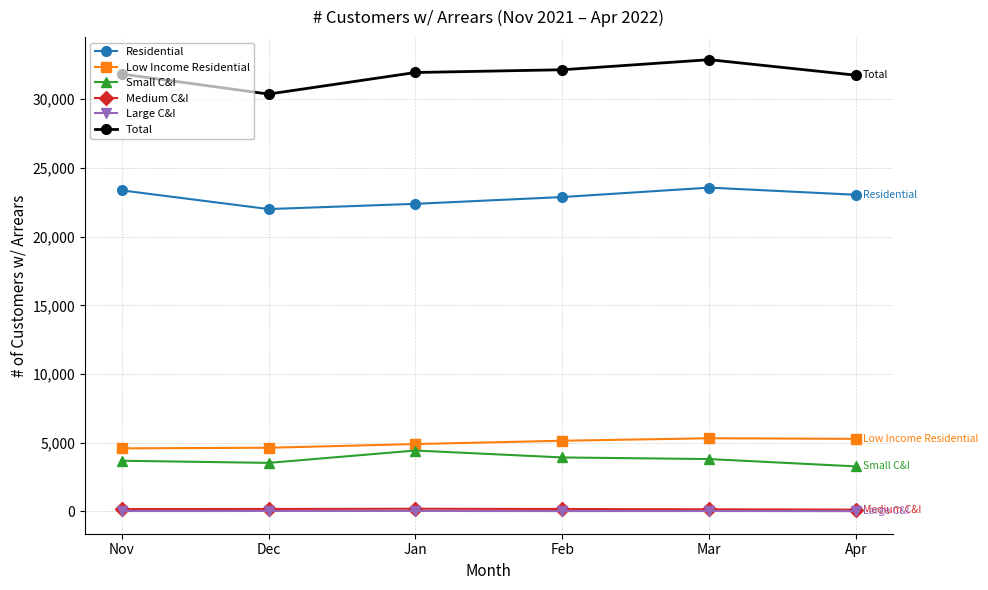

What is the lowest value of the Total series?

30375